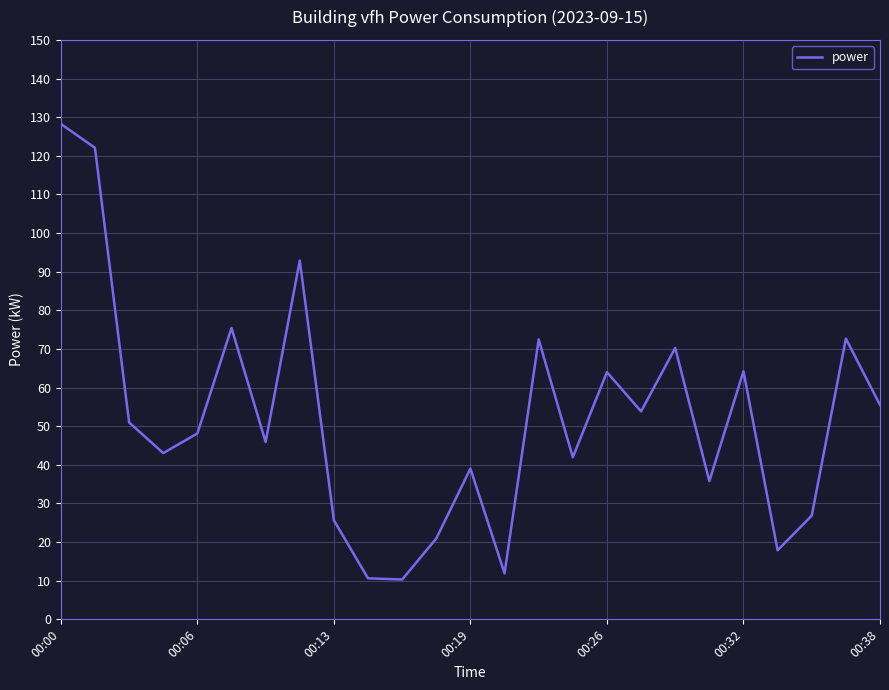

What is the difference between the maximum and minimum values?

117.9